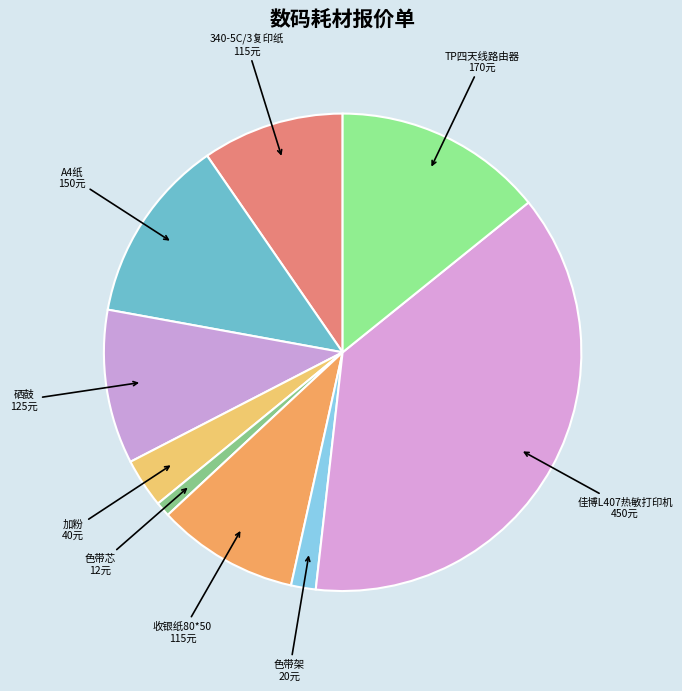

Which slice is the largest?

佳博L407热敏打印机